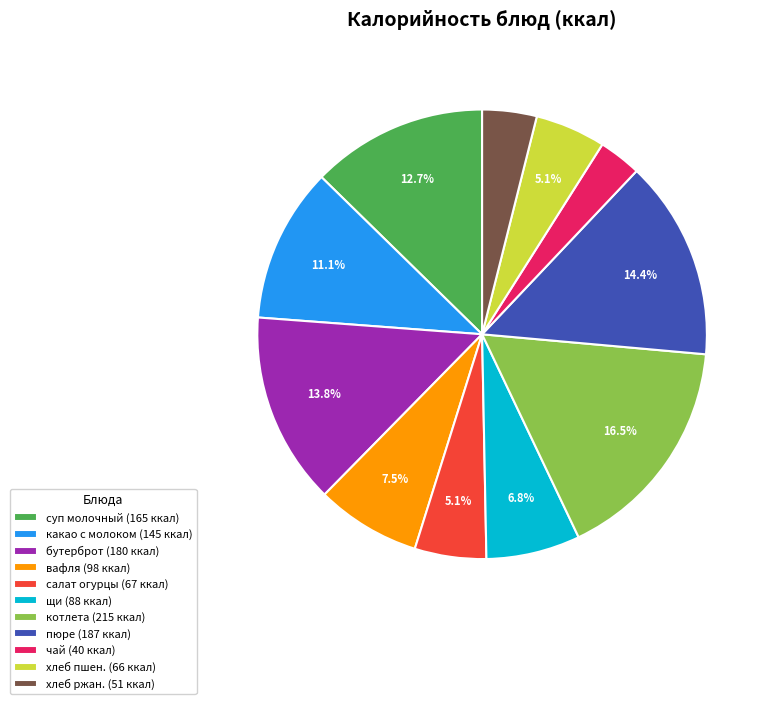

What percentage is NOT represented by бутерброт (180 ккал)?

86.2%